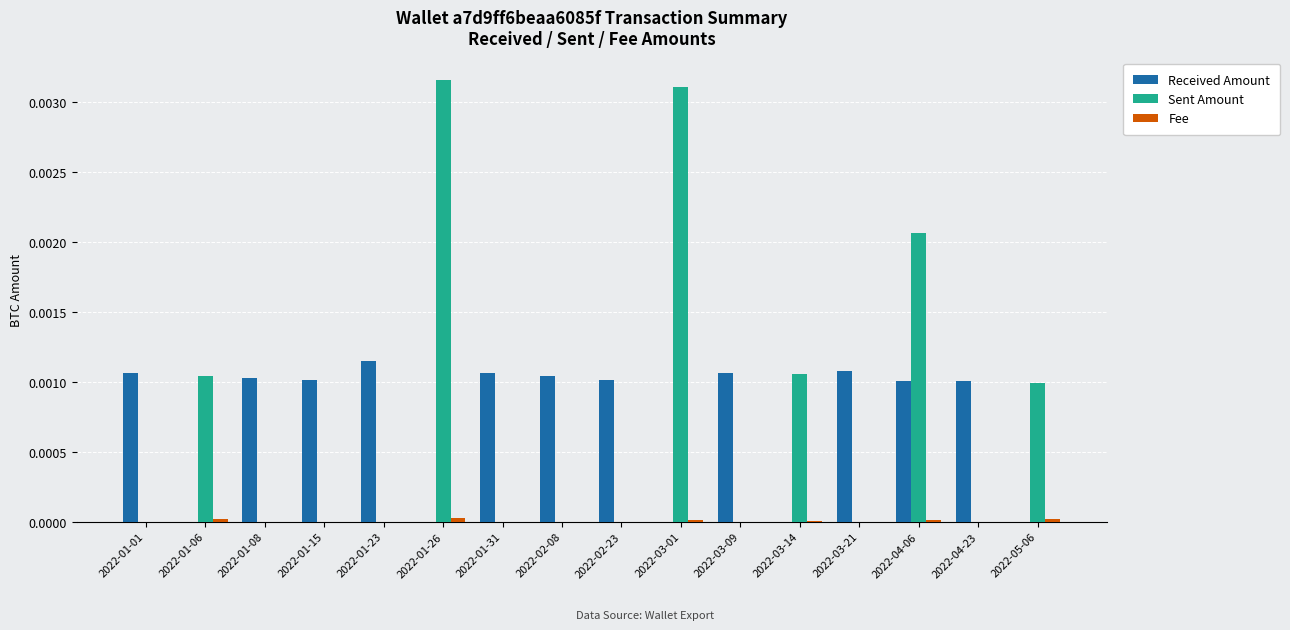

The Received Amount series shows 0.0 at 2022-02-08. True or false?

True